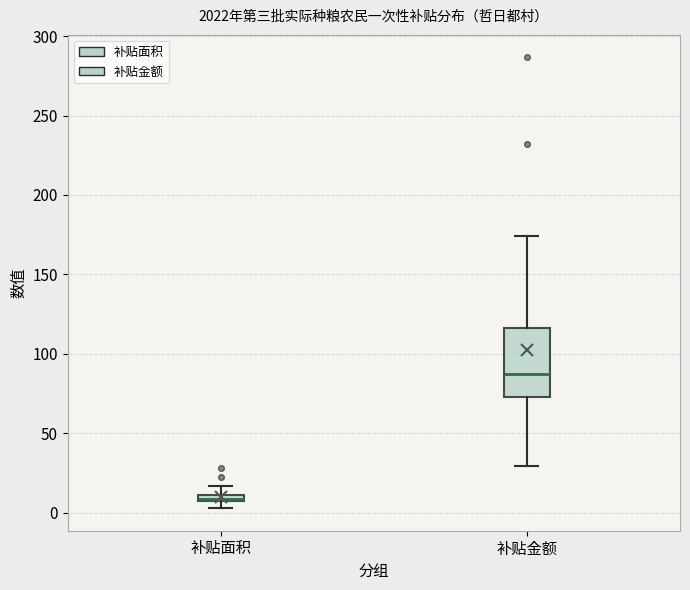

Which box's median line is the lowest?

补贴面积